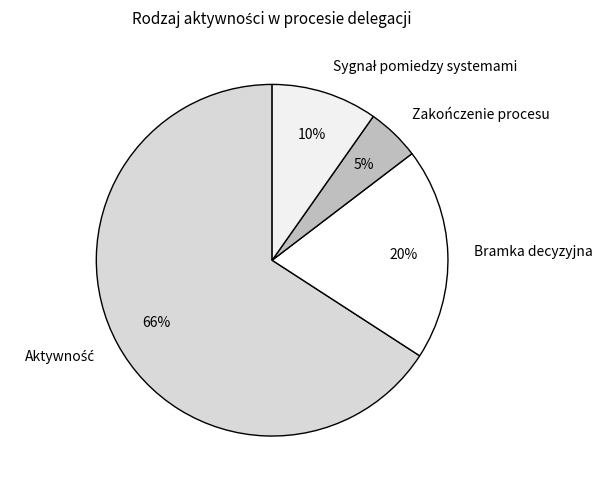

Is there any slice that represents more than half of the pie?

Yes